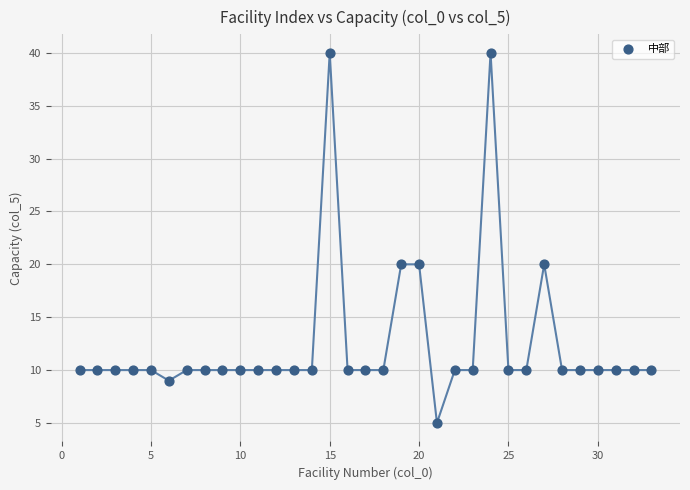

What is the range of X values (max minus min)?

32